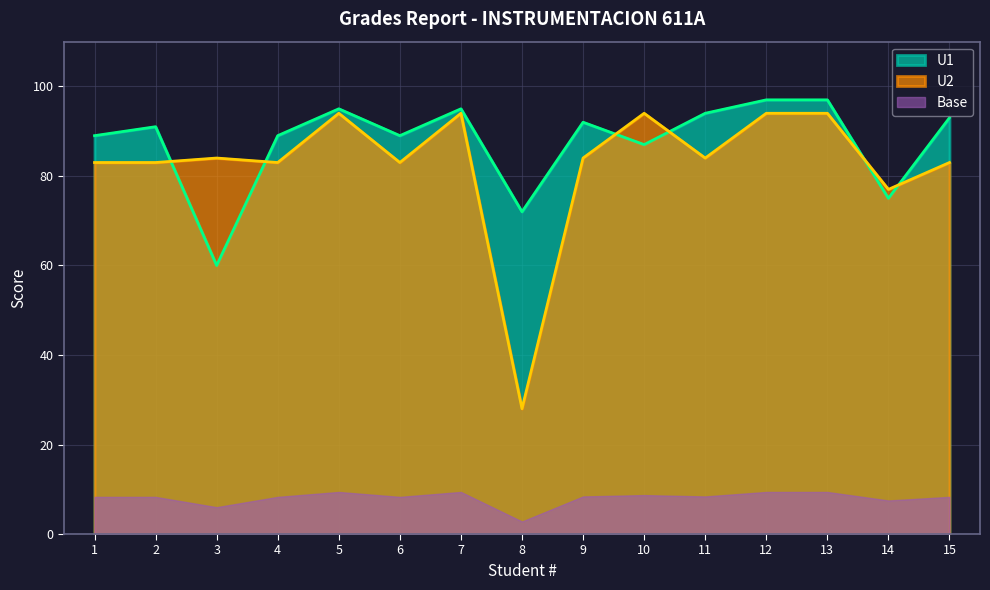

Is the value of U1 at 5 greater than the value of U2 at 4?

Yes